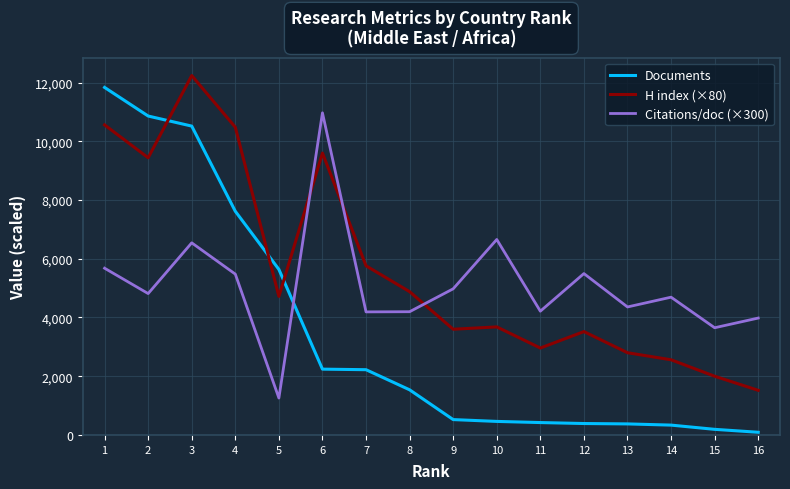

What is the total value across all series at 9?

9100.0